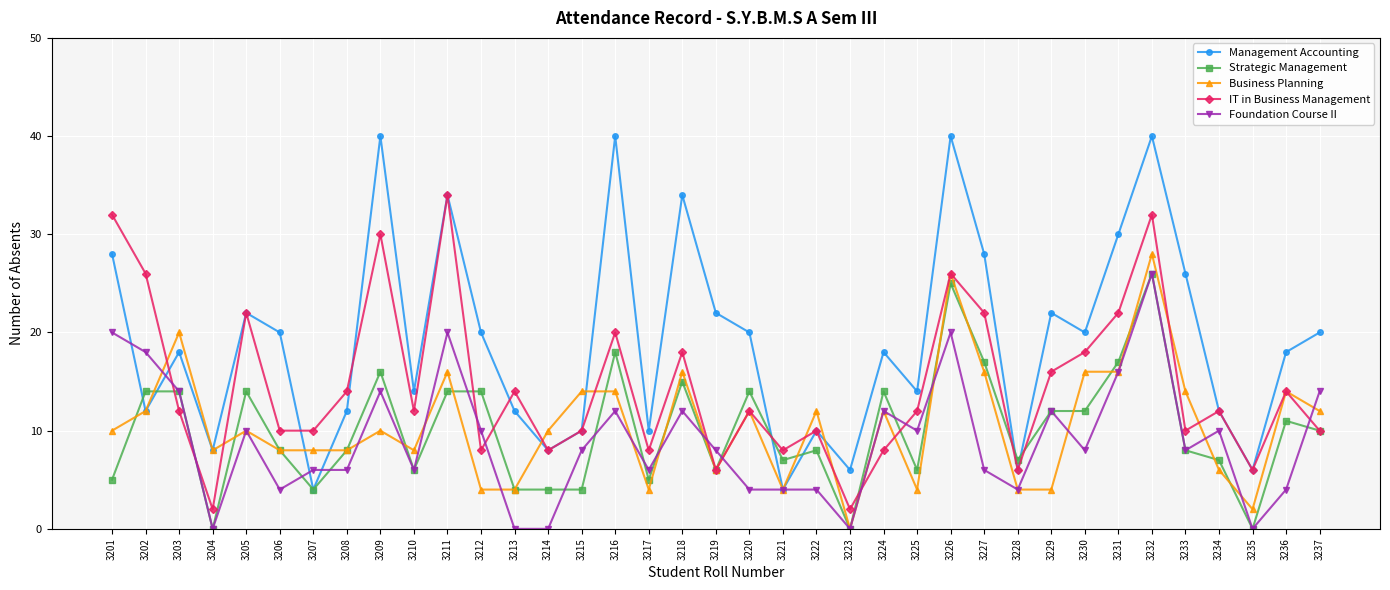

Which series ends up on top after the final intersection of Strategic Management and Business Planning?

Business Planning